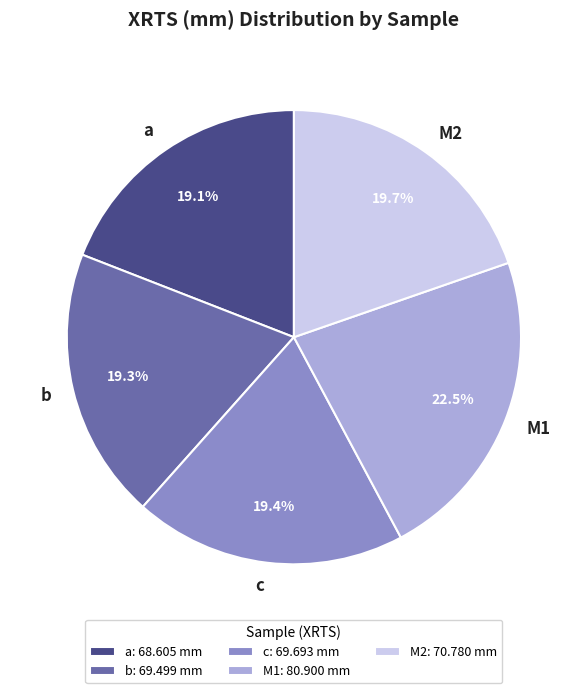

To the nearest percent, what is the combined percentage of M1 and M2?

42%